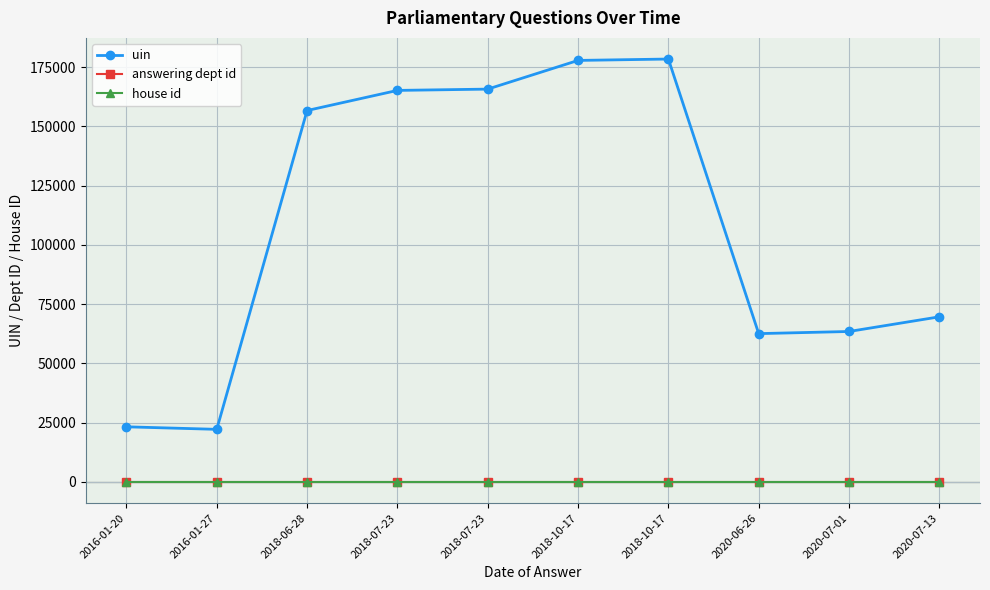

Is this an area chart (filled region under the line)?

No